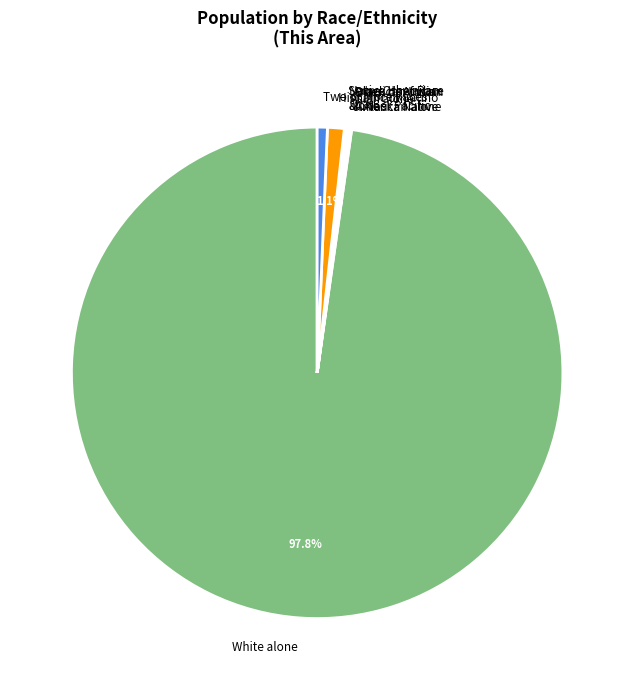

Which slice is the largest?

White alone